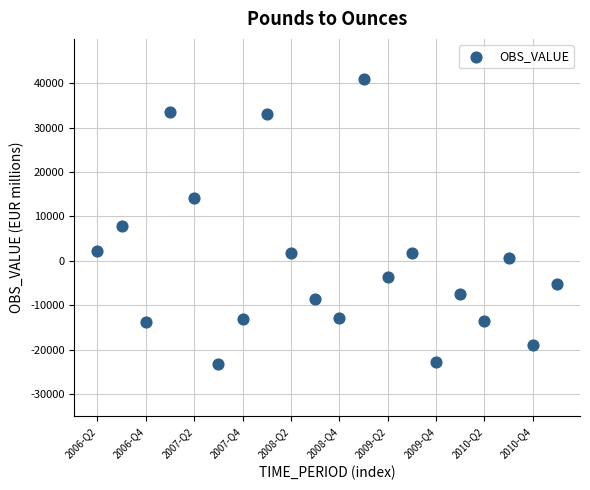

What Y value in the scatter plot is closest to 8961?

7818.5